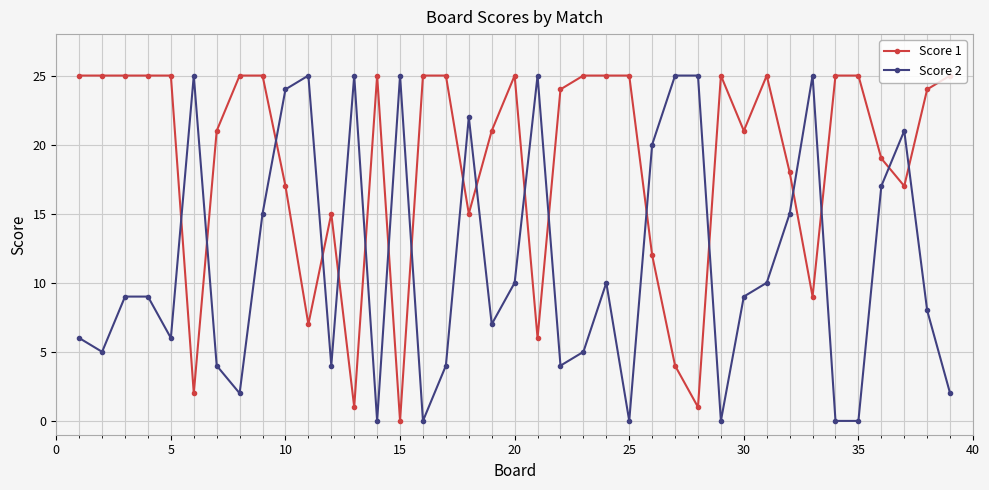

What is the greatest value displayed?

25